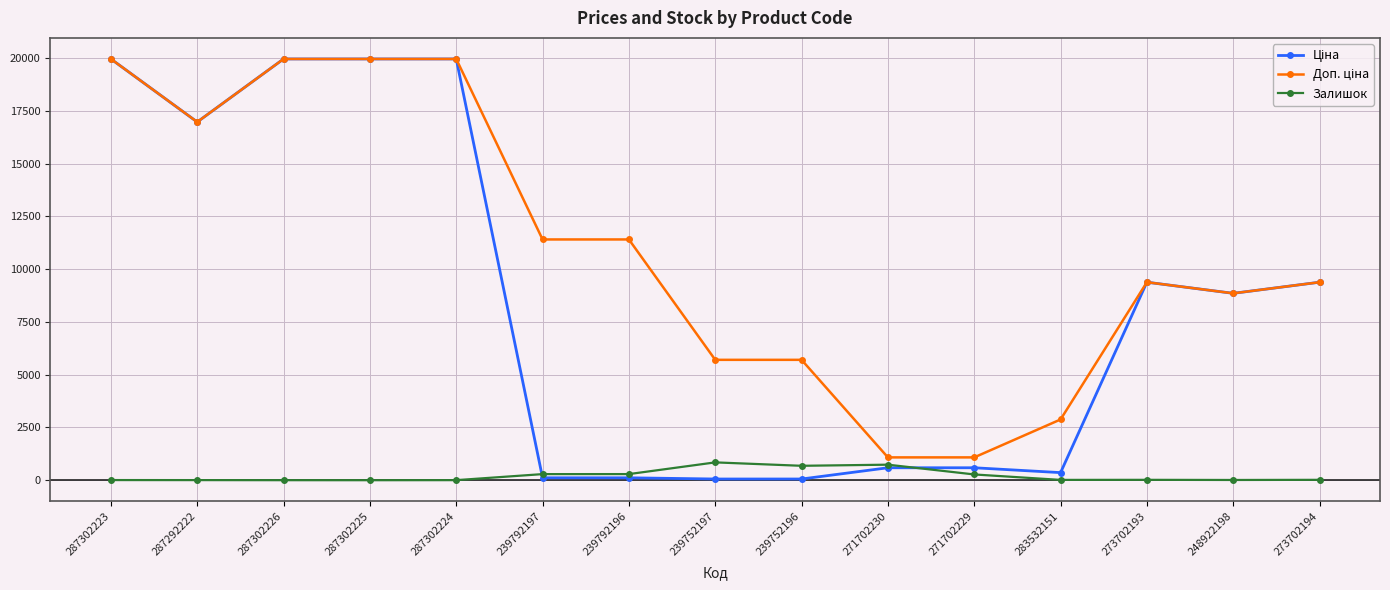

What is the maximum value shown in the chart?

19964.2